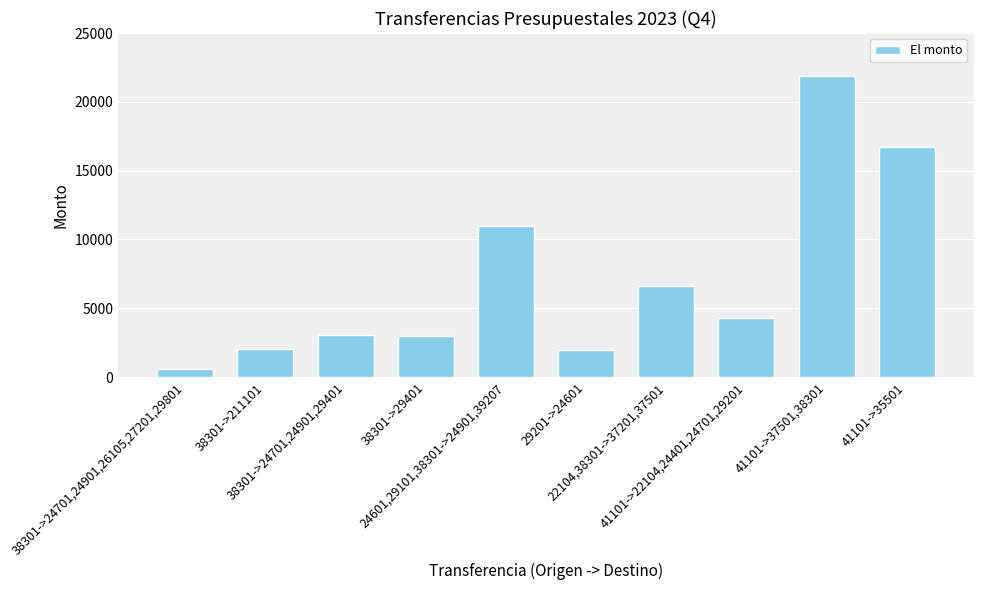

What is the maximum value shown in the chart?

21880.0